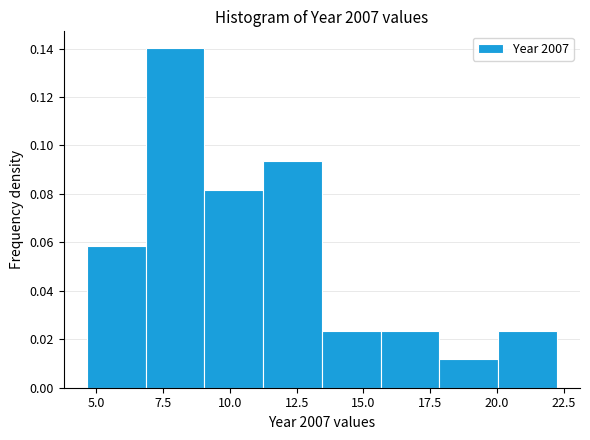

Which range on the x-axis has the tallest bar?

7.0 to 9.0